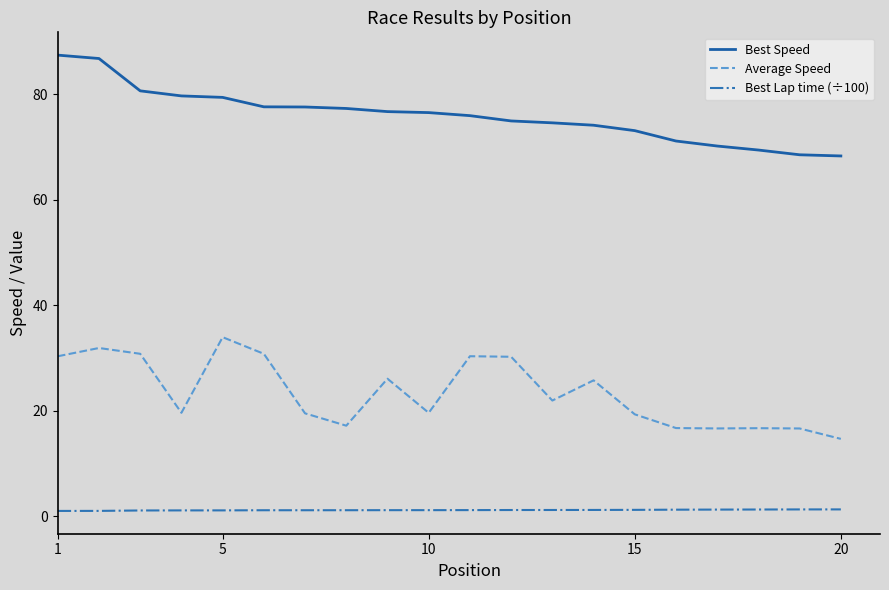

What is the greatest value displayed?

87.4